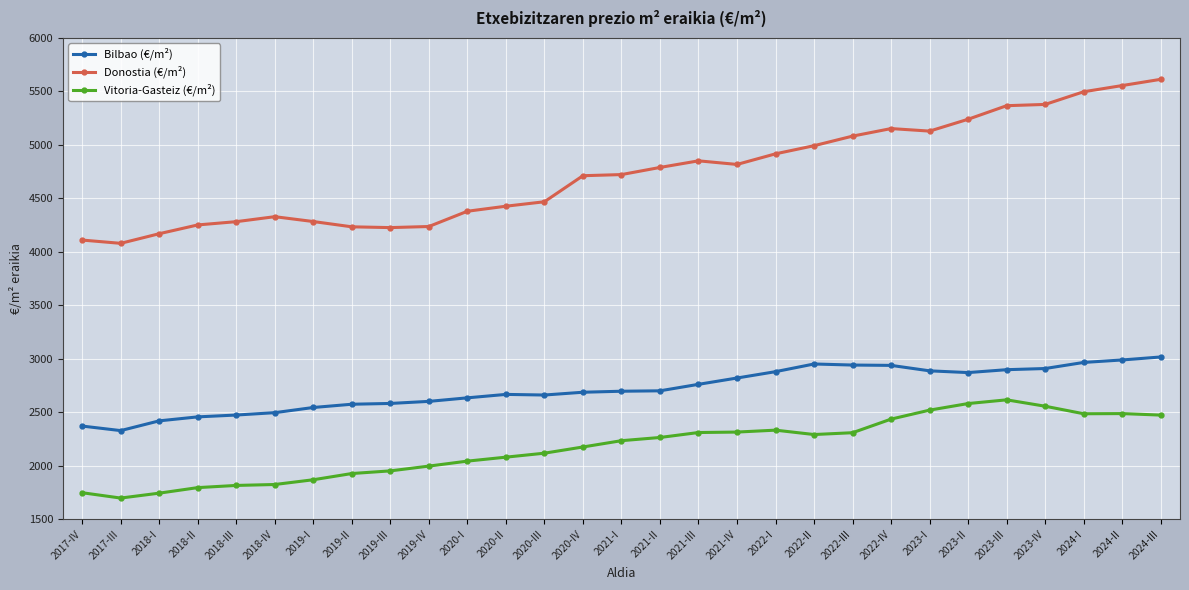

Is this an area chart (filled region under the line)?

No